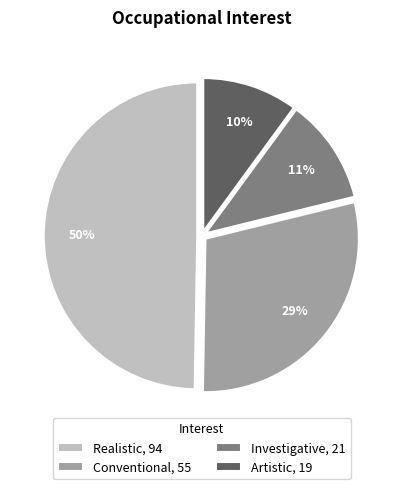

Is the sum of Realistic, 94 and Conventional, 55 greater than half?

Yes